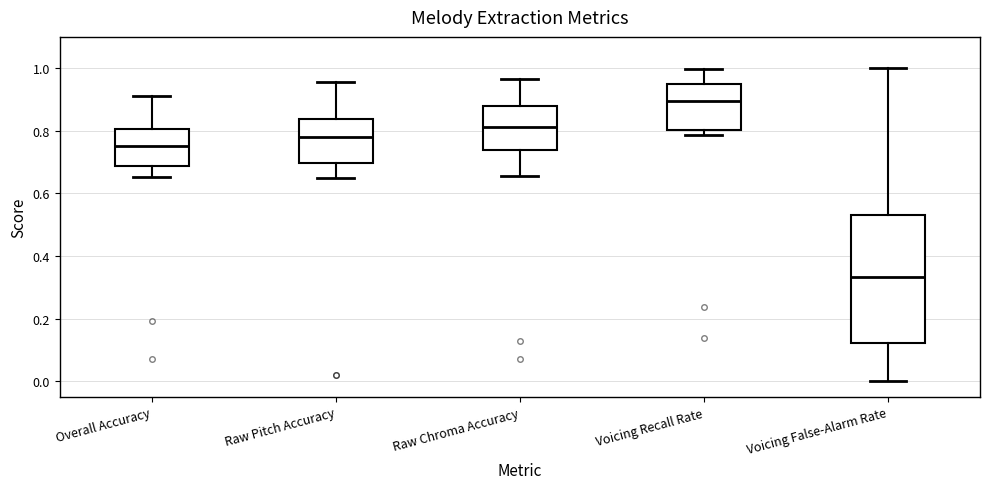

Which box has the lowest median line?

Voicing False-Alarm Rate